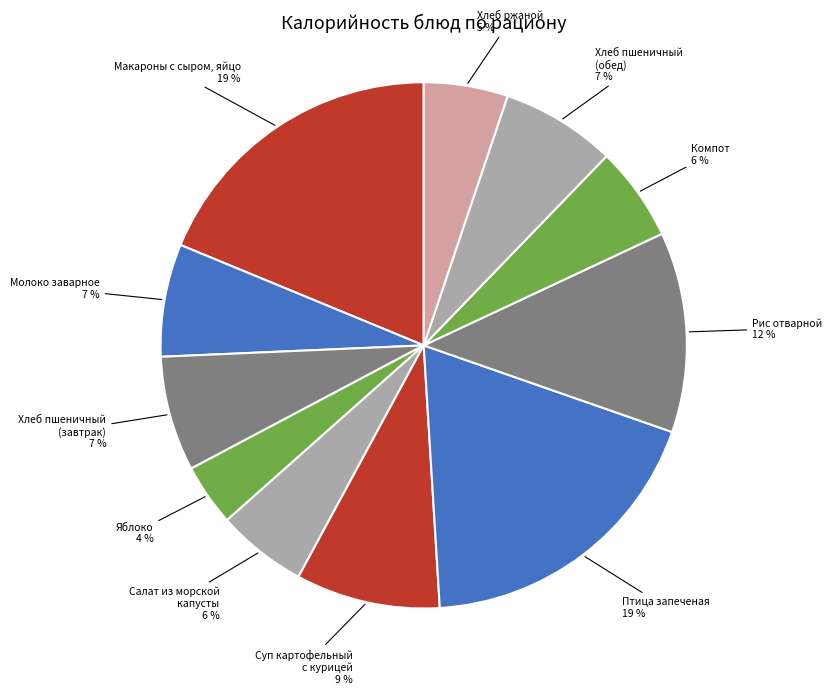

How many segments does this pie chart have?

11